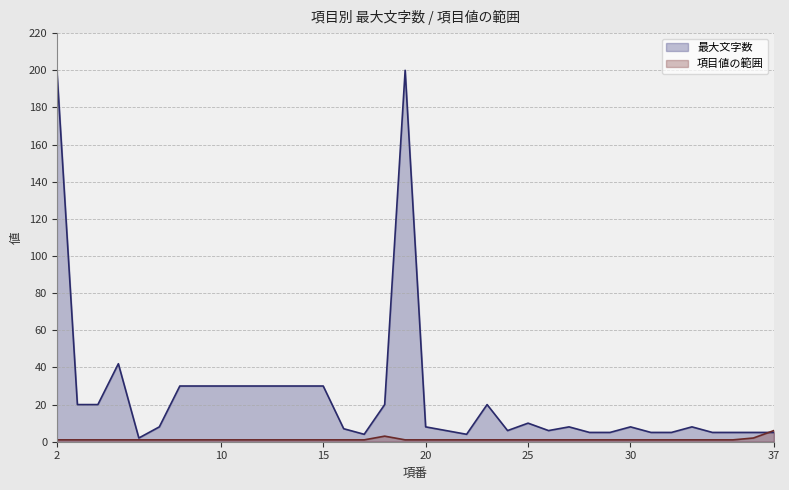

Reading left to right, list all the values displayed in this chart.

最大文字数: 2=200	3=20	4=20	5=42	6=2	7=8	8=30	9=30	10=30	11=30	12=30	13=30	14=30	15=30	16=7	17=4	18=20	19=200	20=8	22=4	23=20	24=6	25=10	26=6	27=8	28=5	29=5	30=8	31=5	32=5	33=8	34=5	35=5	36=5	37=5
項目値の範囲: 2=1	3=1	4=1	5=1	6=1	7=1	8=1	9=1	10=1	11=1	12=1	13=1	14=1	15=1	16=1	17=1	18=3	19=1	20=1	22=1	23=1	24=1	25=1	26=1	27=1	28=1	29=1	30=1	31=1	32=1	33=1	34=1	35=1	36=2	37=6